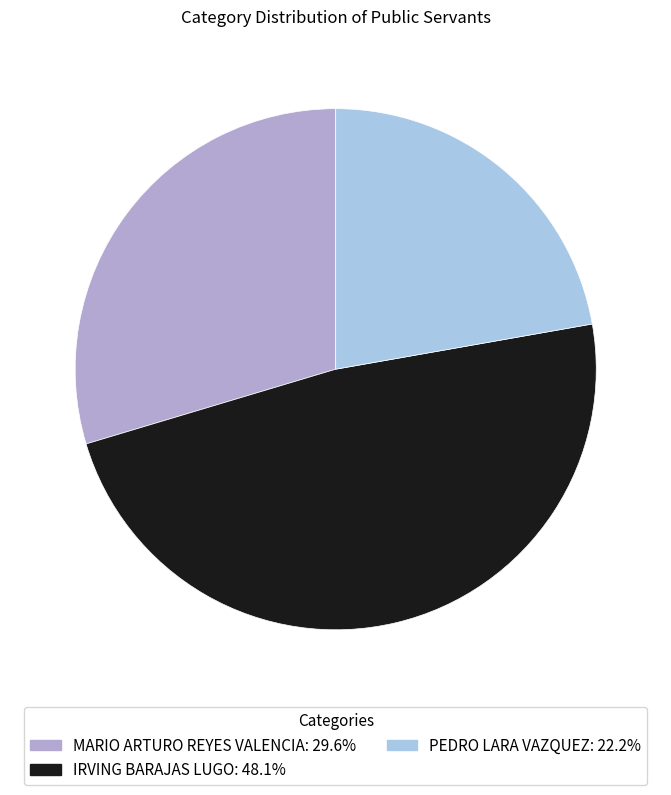

Which category has the biggest portion of the pie?

IRVING BARAJAS LUGO